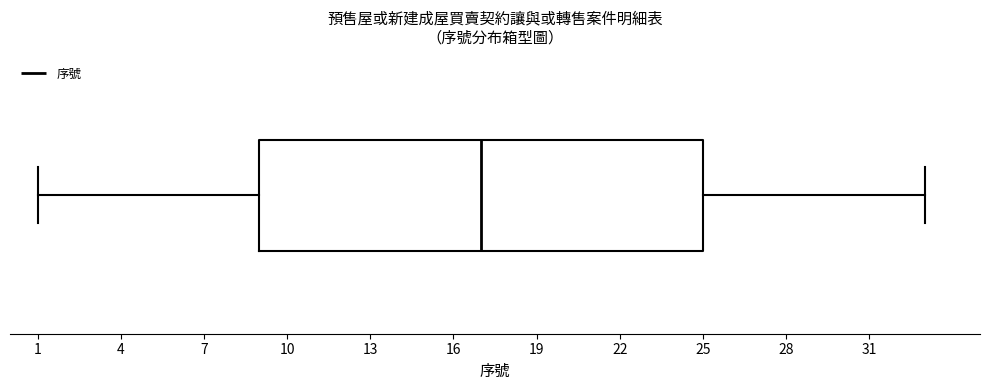

Read this box plot against the x-axis: the position of the median line, the range covered by the box, and the ends of both whiskers. The values are not printed on the chart, so give them approximately, as read against the axis.

median 17, box 9 to 25, whiskers 1 to 33